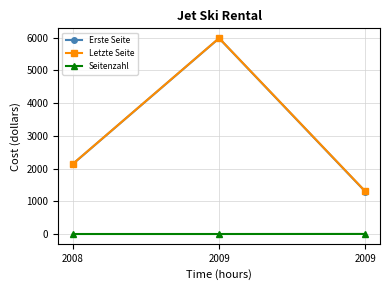

At which category is the sum across all series the highest?

2009